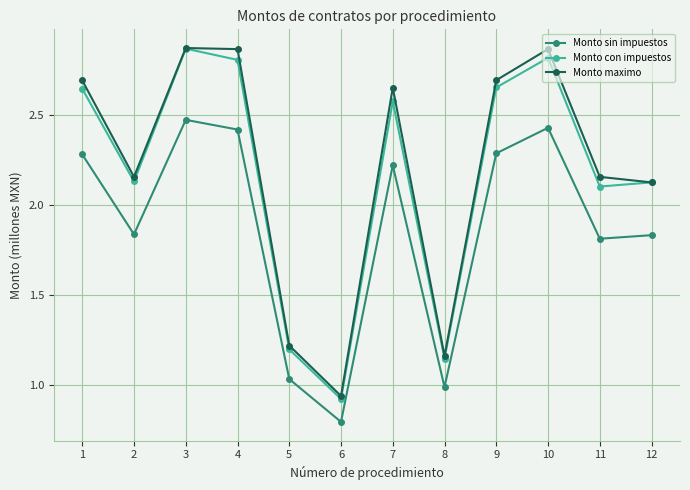

At which label does Monto maximo reach its minimum?

6